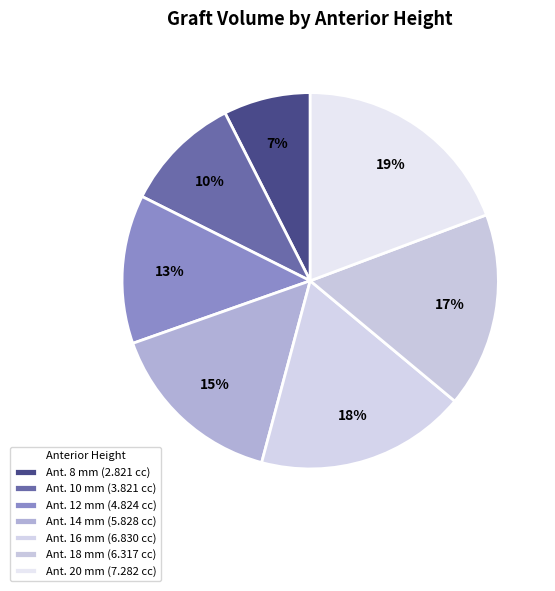

Is there a majority slice in this chart?

No